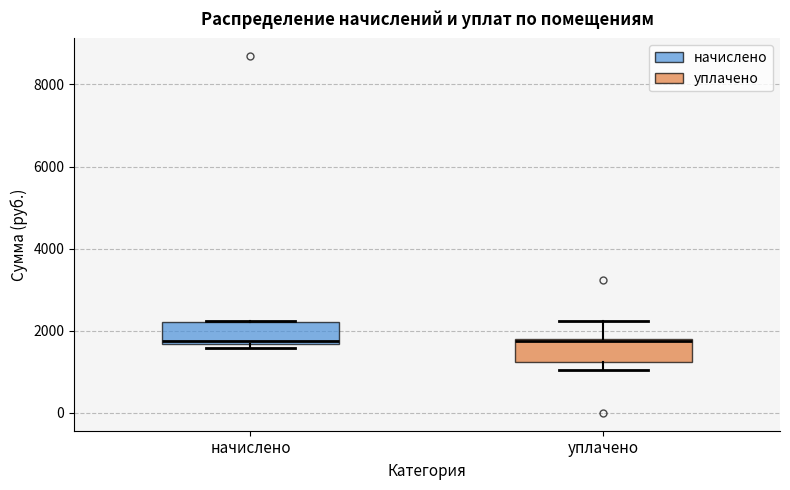

Reading left to right, read every box against the y-axis: the position of its median line, the range the box covers, and the ends of its whiskers. The values are not printed on the chart, so give them approximately, as read against the axis.

начислено: median 1800, box 1600 to 2200, whiskers 1600 (just below the box's lower edge) to 2200
уплачено: median 1800, box 1200 to 1800, whiskers 1000 to 2200